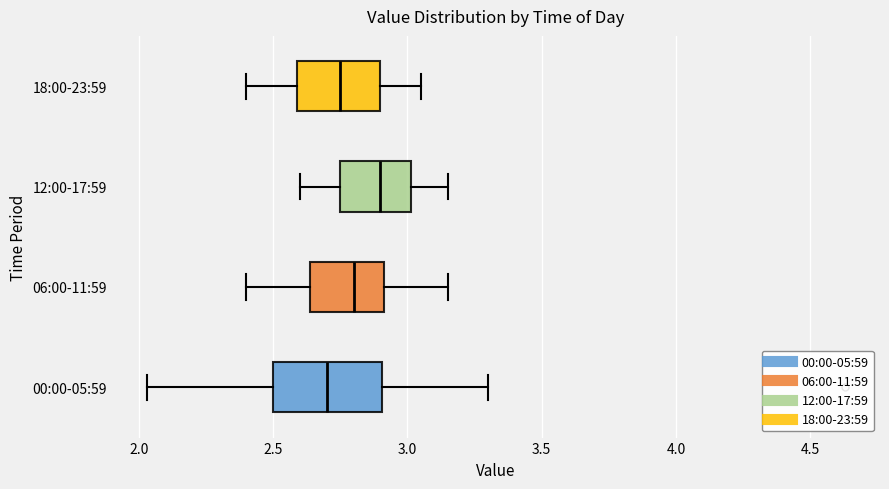

Reading bottom to top, read every box against the x-axis: the position of its median line, the range the box covers, and the ends of its whiskers. The values are not printed on the chart, so give them approximately, as read against the axis.

00:00-05:59: median 2.70, box 2.50 to 2.90, whiskers 2.05 to 3.30
06:00-11:59: median 2.80, box 2.65 to 2.90, whiskers 2.40 to 3.15
12:00-17:59: median 2.90, box 2.75 to 3.00, whiskers 2.60 to 3.15
18:00-23:59: median 2.75, box 2.60 to 2.90, whiskers 2.40 to 3.05